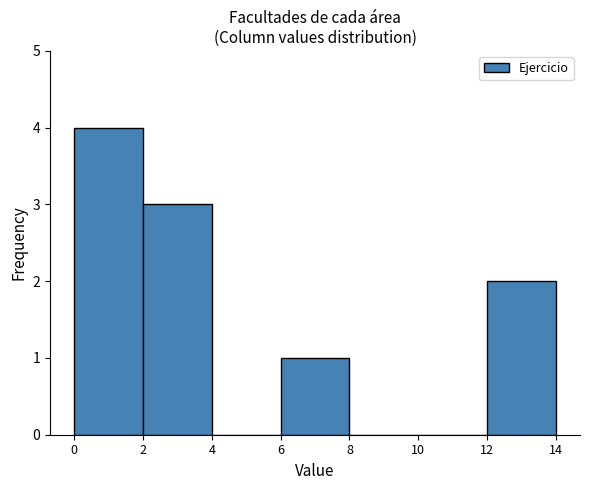

Reading right to left, transcribe all the data shown in this chart.

12=2	10=0	8=0	6=1	4=0	2=3	0=4